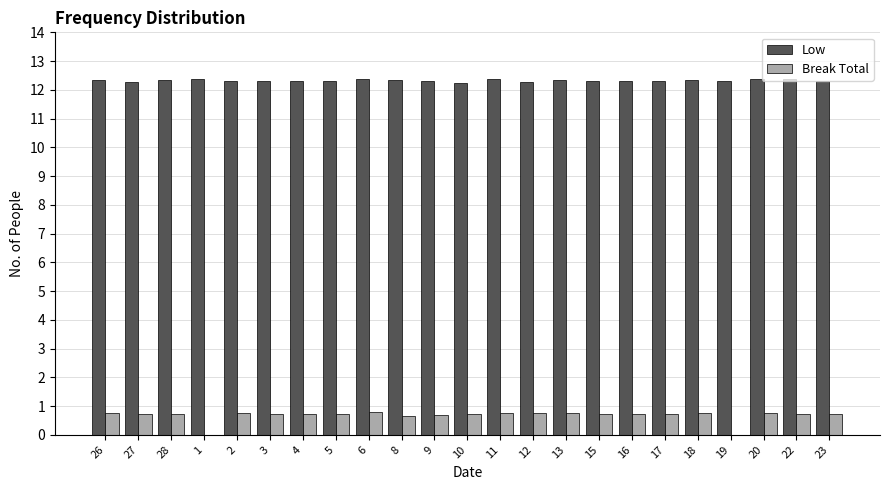

Does the chart contain stacked bars?

No